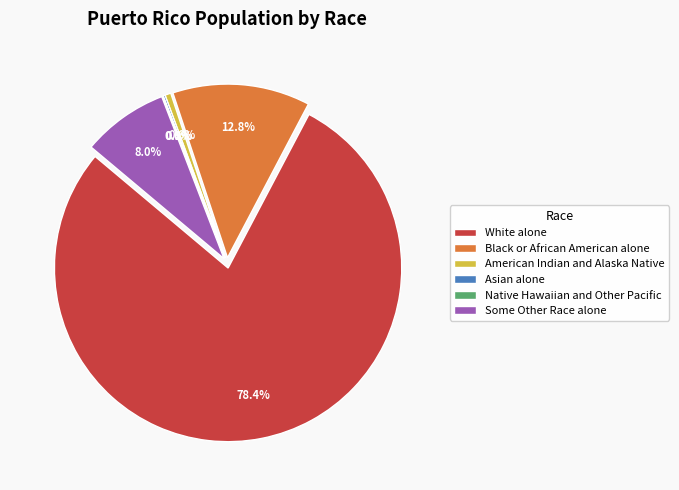

Rank the categories by value from highest to lowest.

White alone, Black or African American alone, Some Other Race alone, American Indian and Alaska Native, Asian alone, Native Hawaiian and Other Pacific